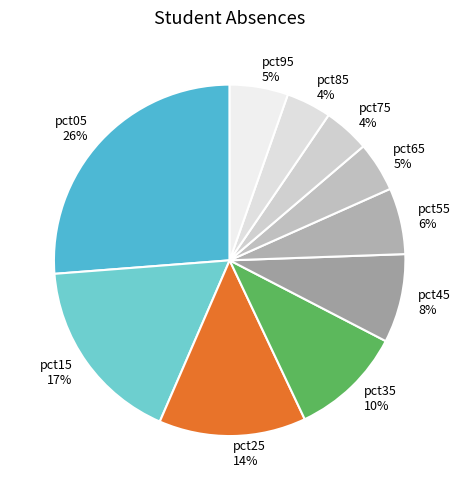

Combined, do pct45 and pct85 account for over 50%?

No